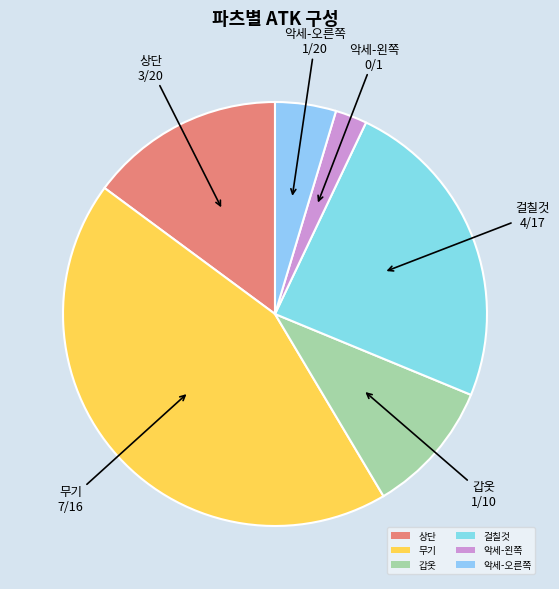

What is the smallest slice in the pie chart?

악세-왼쪽